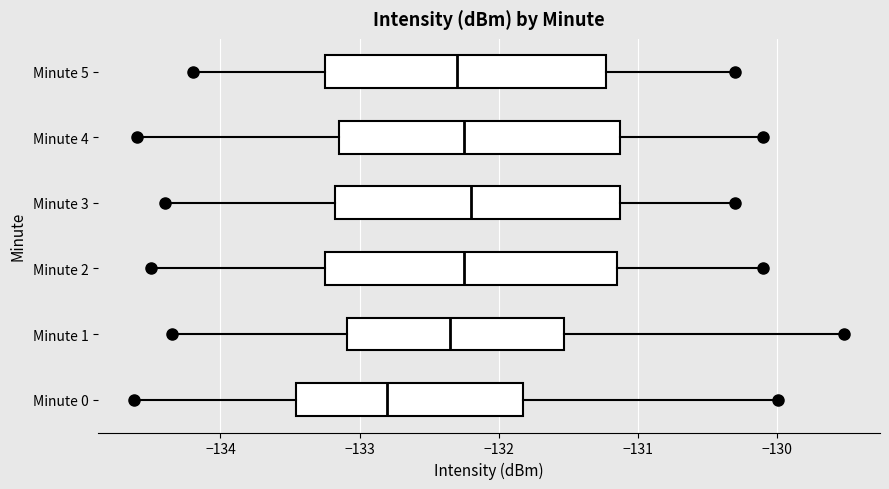

Where does the right whisker of the box for Minute 5 end on the x-axis? The values are not printed on the chart, so give them approximately, as read against the axis.

-130.3